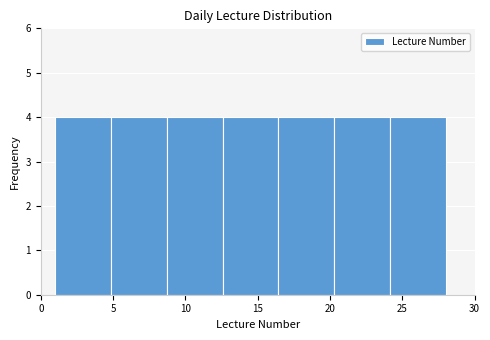

Reading left to right, list every bar in this chart as the range it spans on the x-axis followed by its height. Neither the bar edges nor the heights are printed on the chart, so give them approximately, as read against the axes.

1.0 to 5.0: 4
5.0 to 8.5: 4
8.5 to 12.5: 4
12.5 to 16.5: 4
16.5 to 20.5: 4
20.5 to 24.0: 4
24.0 to 28.0: 4